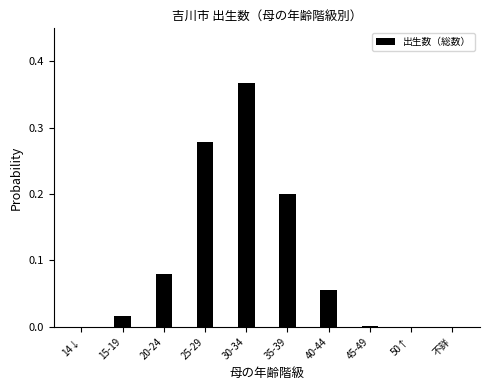

The chart shows a value of 0.0 at 不詳. True or false?

True